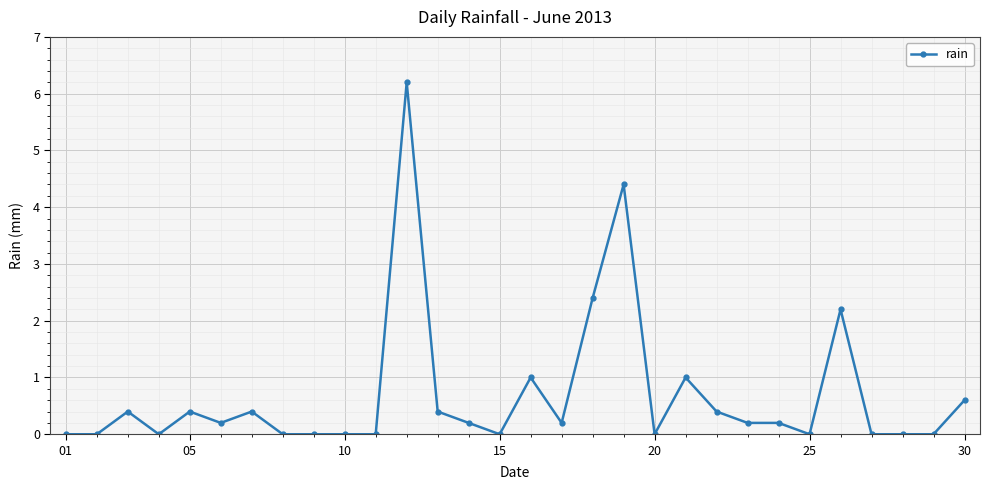

What is the maximum value shown in the chart?

6.2